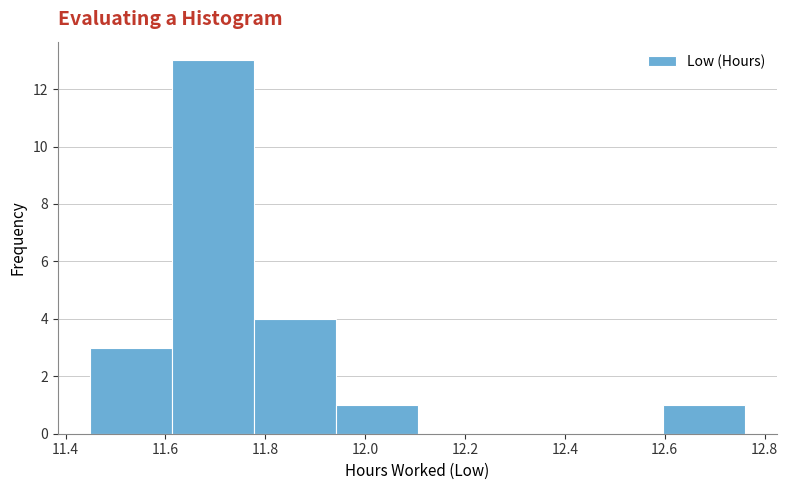

Reading left to right, transcribe this chart: for each bar, give the range it covers on the x-axis and its height. Neither the bar edges nor the heights are printed on the chart, so give them approximately, as read against the axes.

11.46 to 11.62: 3
11.62 to 11.78: 13
11.78 to 11.94: 4
11.94 to 12.10: 1
12.10 to 12.26: 0
12.26 to 12.44: 0
12.44 to 12.60: 0
12.60 to 12.76: 1